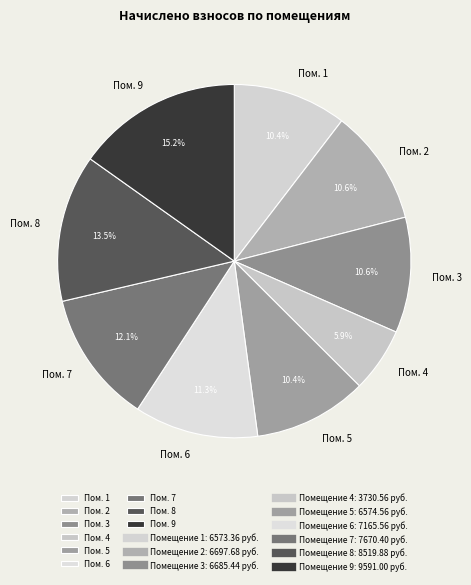

Is there a majority slice in this chart?

No